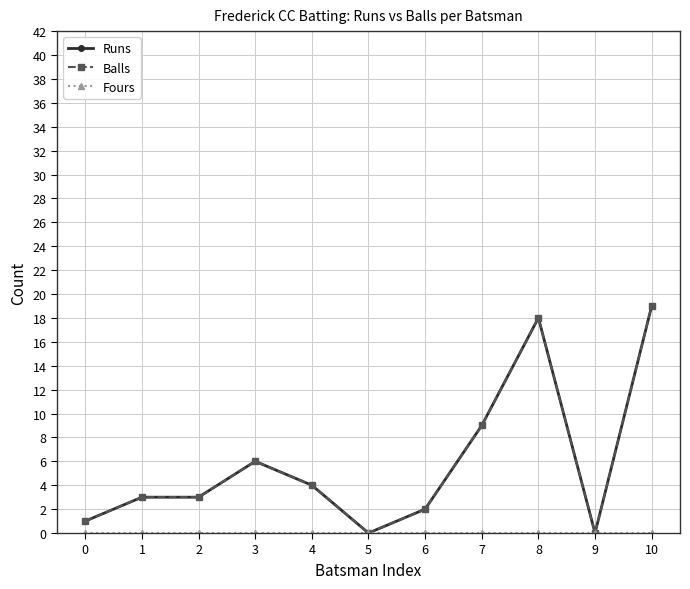

What is the value of the Balls point at the 9th from the left?

18